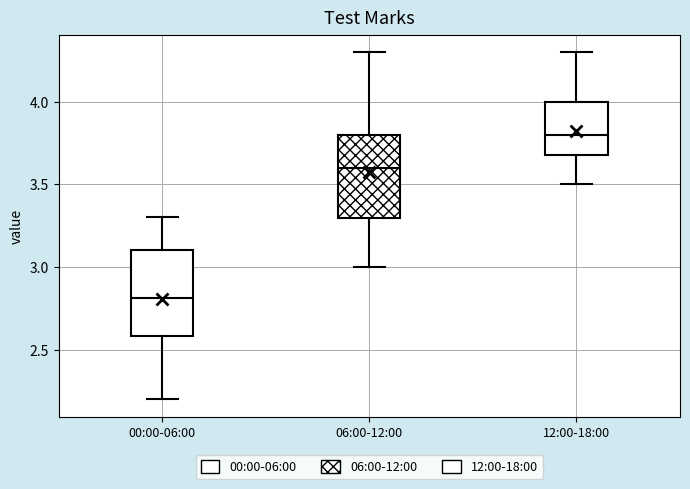

Which box's median line is the lowest?

00:00-06:00